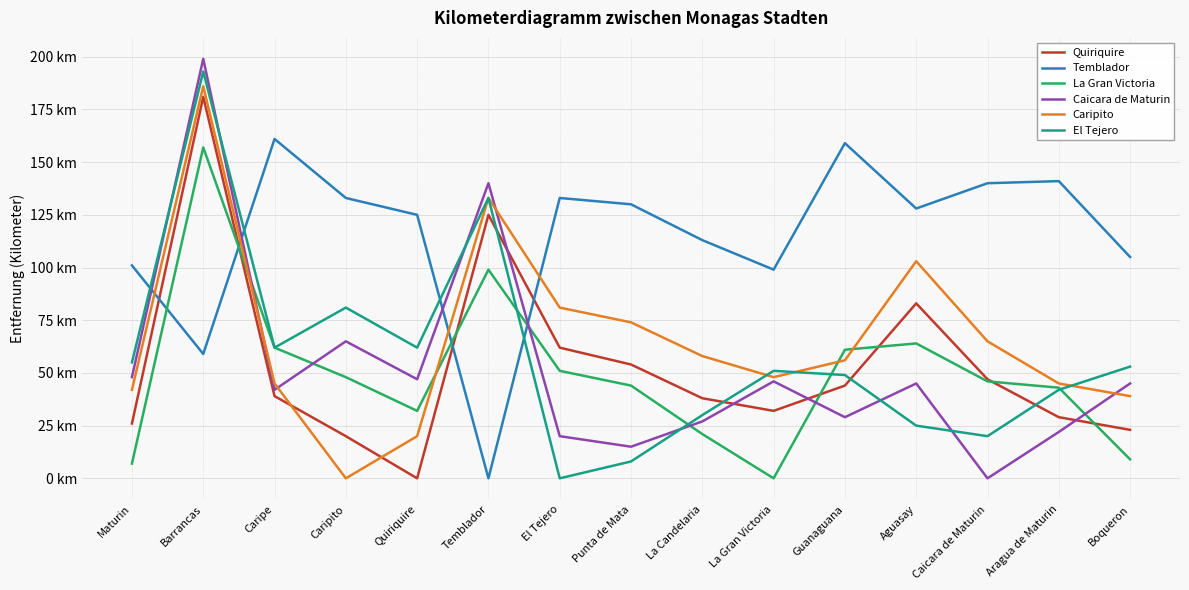

Between which two adjacent categories do Caicara de Maturin and Temblador first intersect?

Maturin and Barrancas